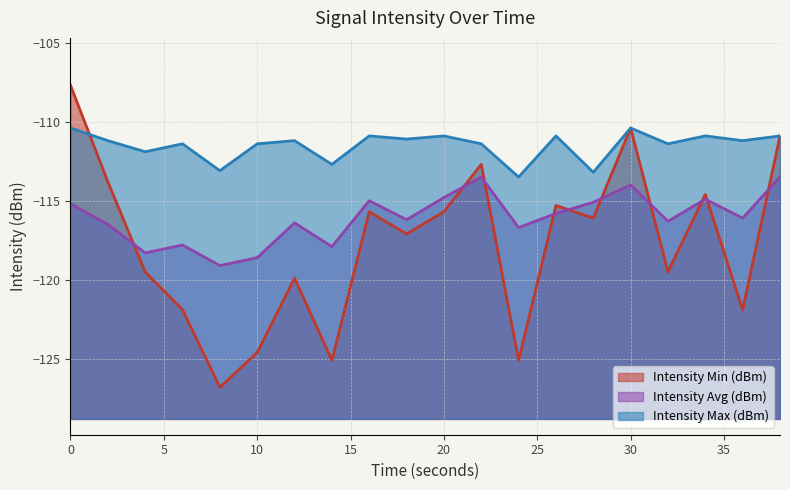

Rank the series by their maximum value, from lowest to highest.

Intensity Avg (dBm), Intensity Max (dBm), Intensity Min (dBm)